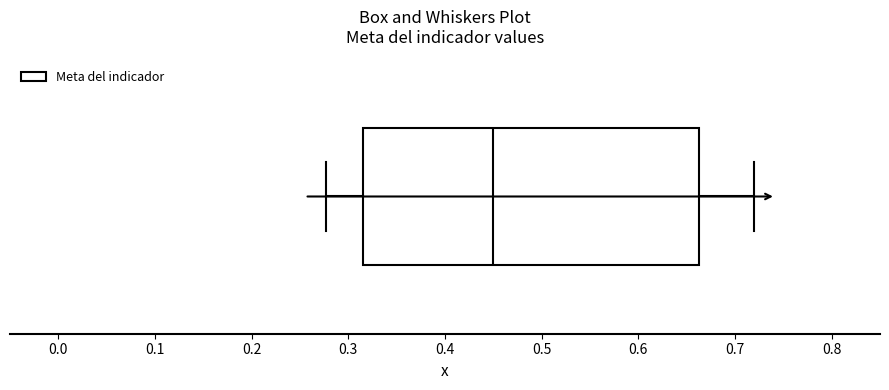

Read this box plot against the x-axis: the position of the median line, the range covered by the box, and the ends of both whiskers. The values are not printed on the chart, so give them approximately, as read against the axis.

median 0.45, box 0.32 to 0.66, whiskers 0.28 to 0.72